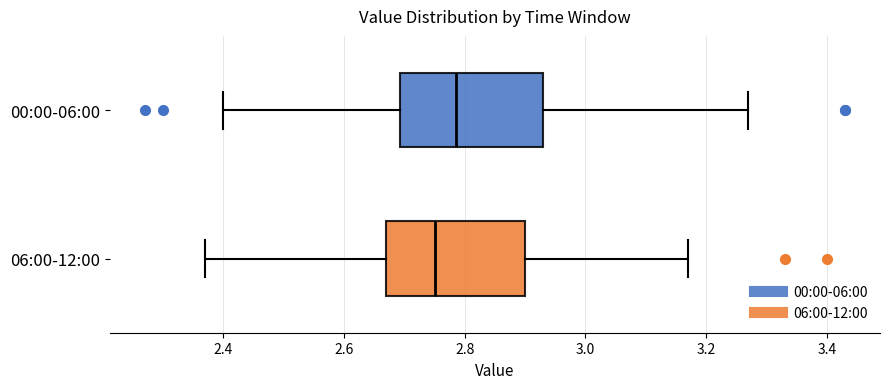

Where is the right edge of the box for 00:00-06:00 on the x-axis? The values are not printed on the chart, so give them approximately, as read against the axis.

2.94